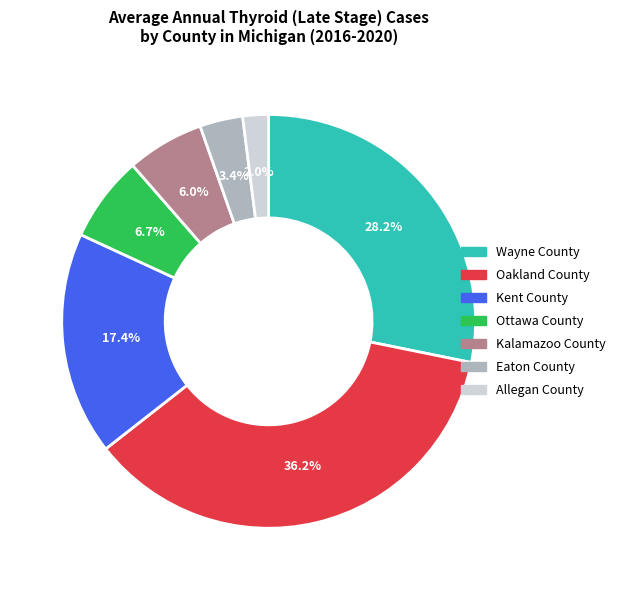

Approximately how many times larger is the value at Allegan County compared to Kent County?

0.1